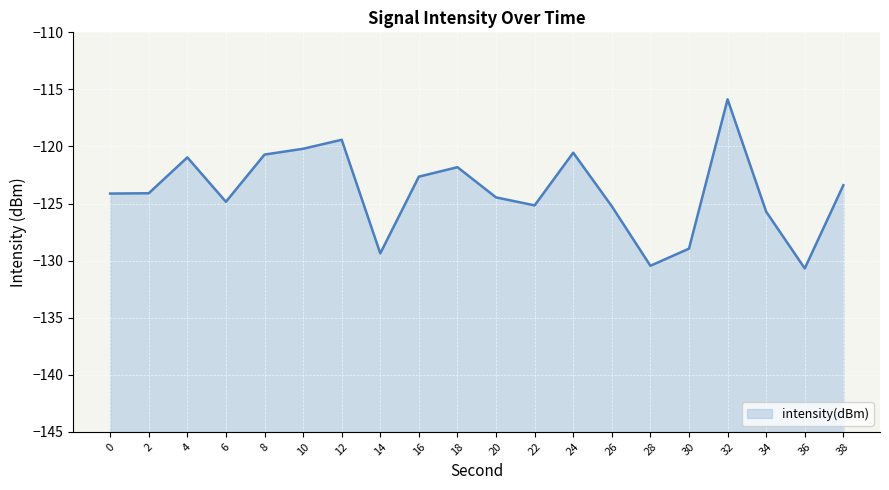

Read the value at 28.

-130.5